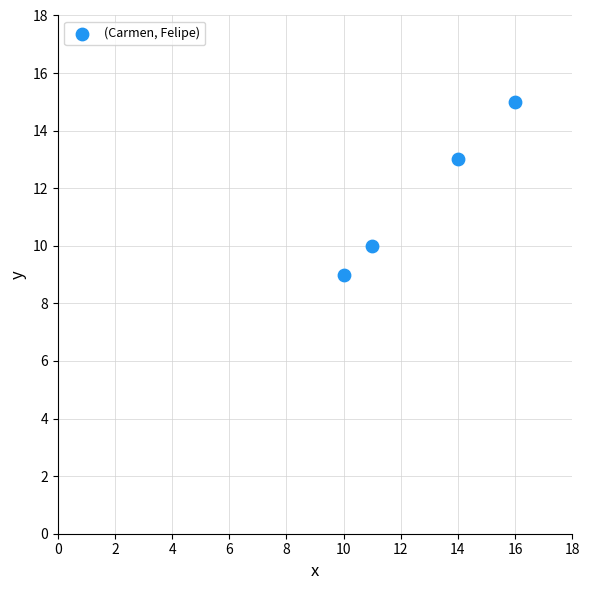

What is the range of Y values (max minus min)?

6